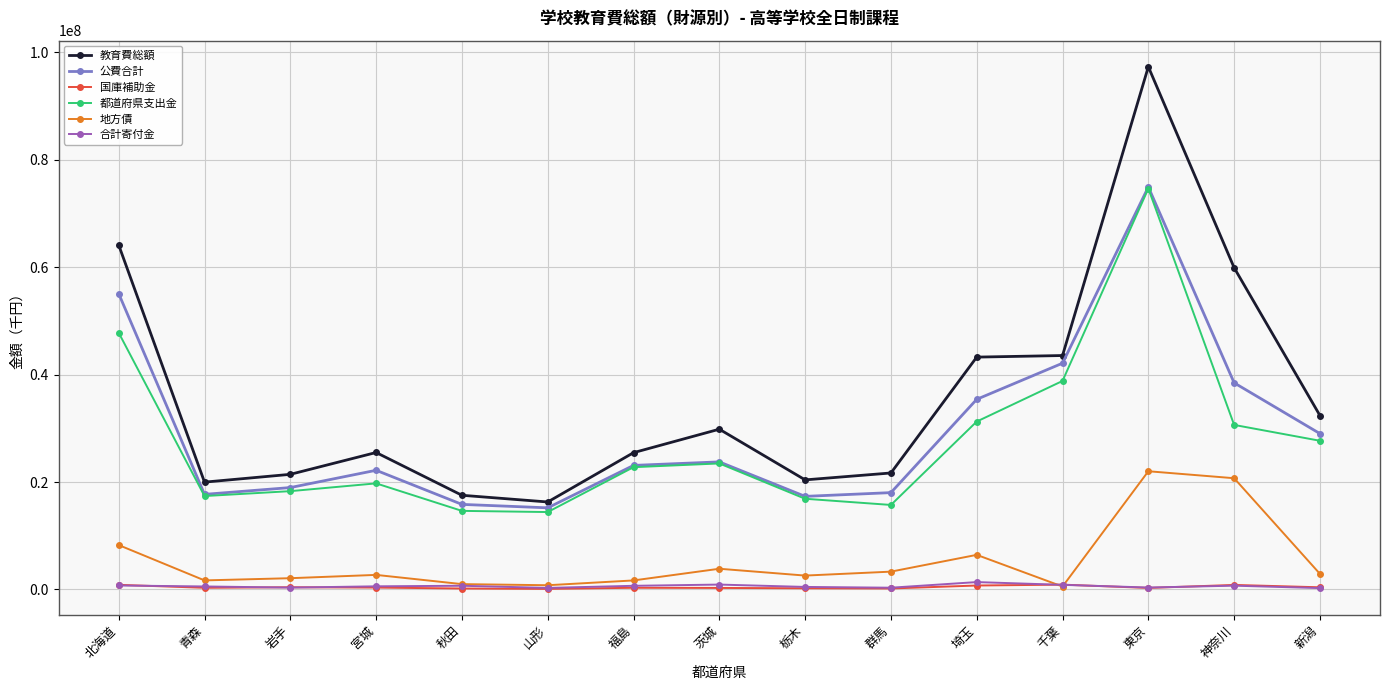

How many intersections are there between 合計寄付金 and 国庫補助金?

6